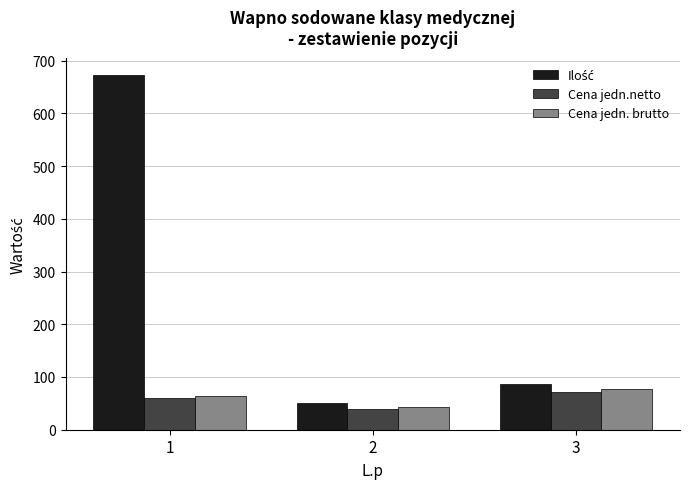

Which category has the highest value across all series?

1